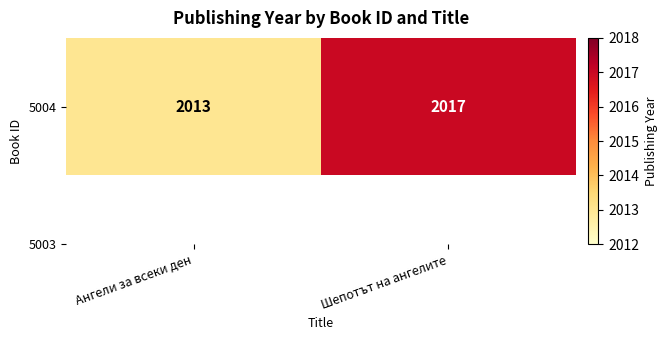

What is the change in value from Ангели за всеки ден to Шепотът на ангелите?

+4